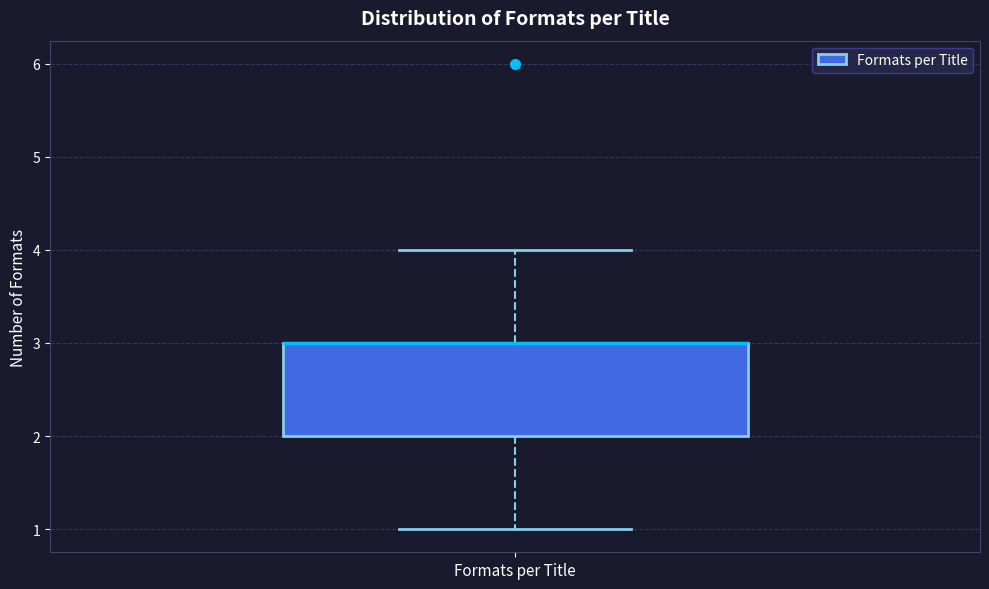

Where does the upper whisker of the box for Formats per Title end on the y-axis? The values are not printed on the chart, so give them approximately, as read against the axis.

4